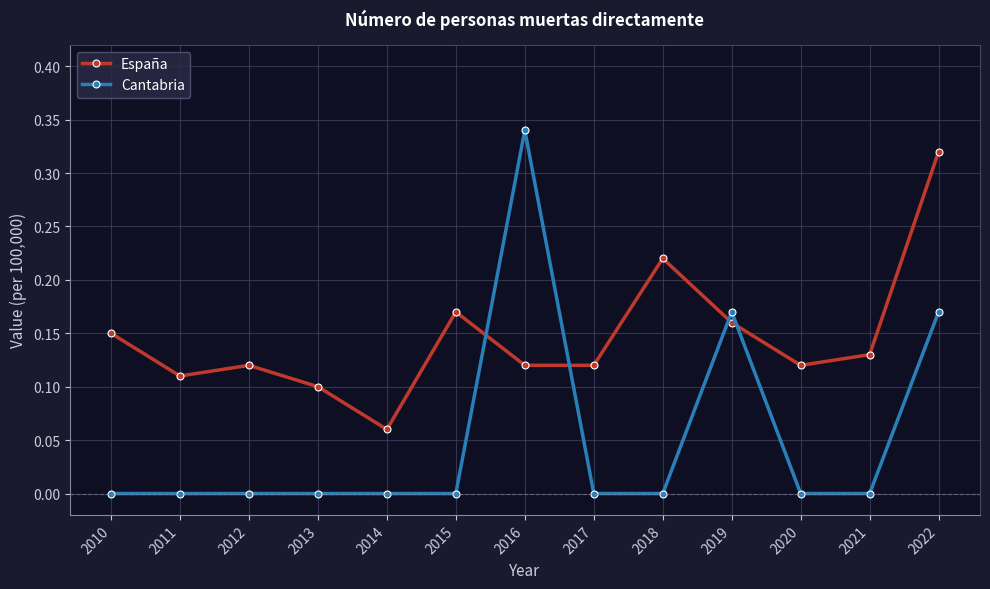

How many lines are shown in the chart?

2